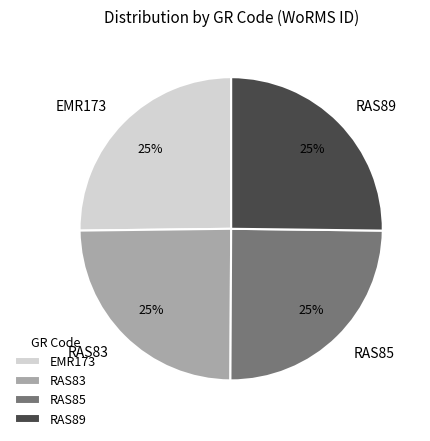

Does EMR173 represent more than half of the total?

No